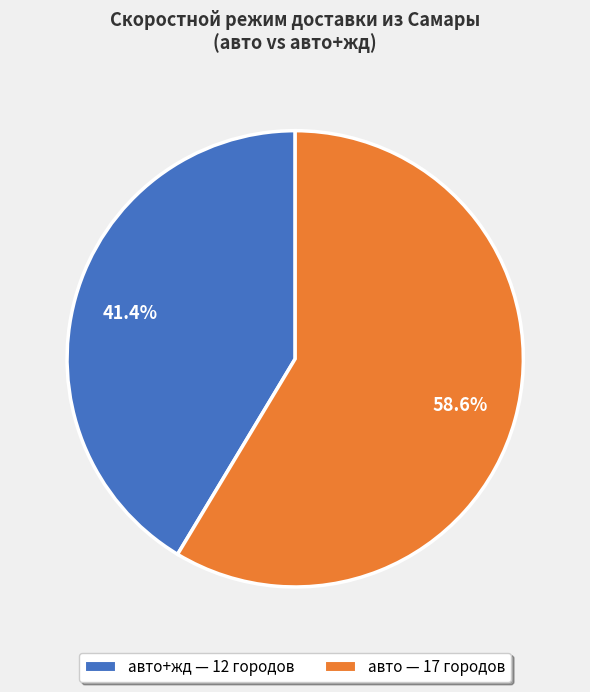

Is there a majority slice in this chart?

Yes